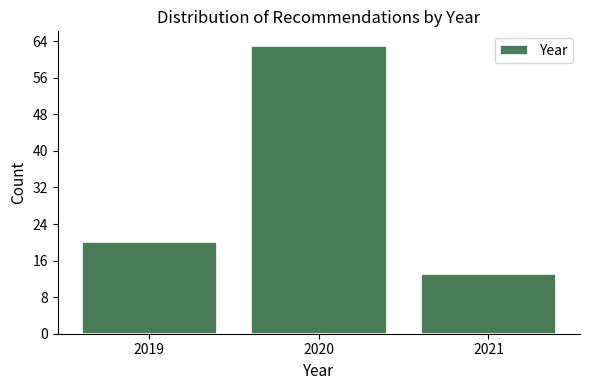

Reading left to right, what are all the values shown in this chart?

2019=20	2020=63	2021=13